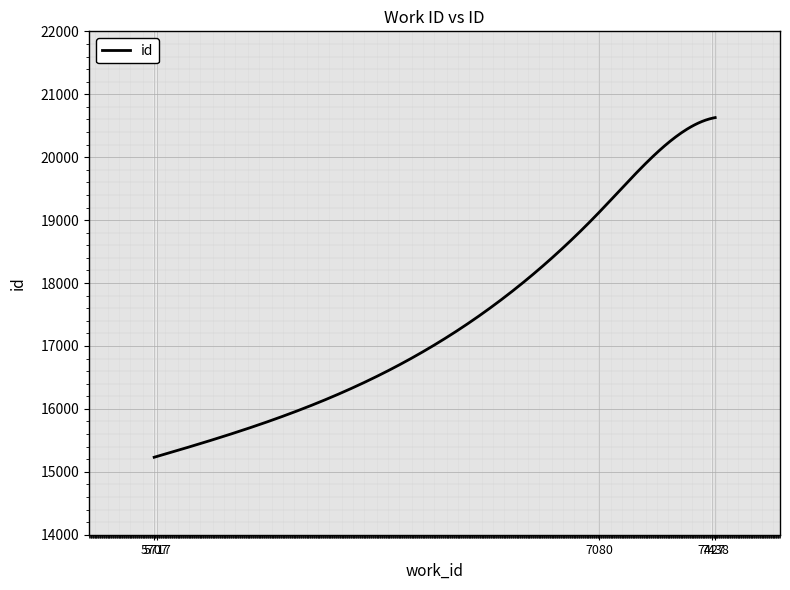

What is the sum of all values?

5224341.8